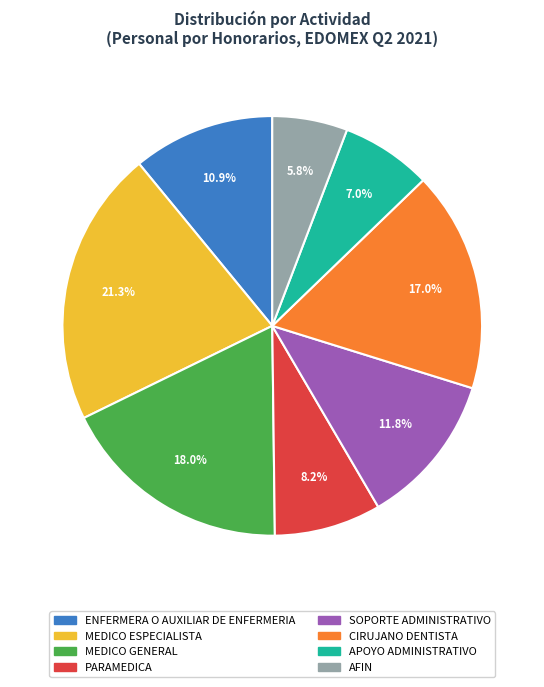

Which category has the biggest portion of the pie?

MEDICO ESPECIALISTA